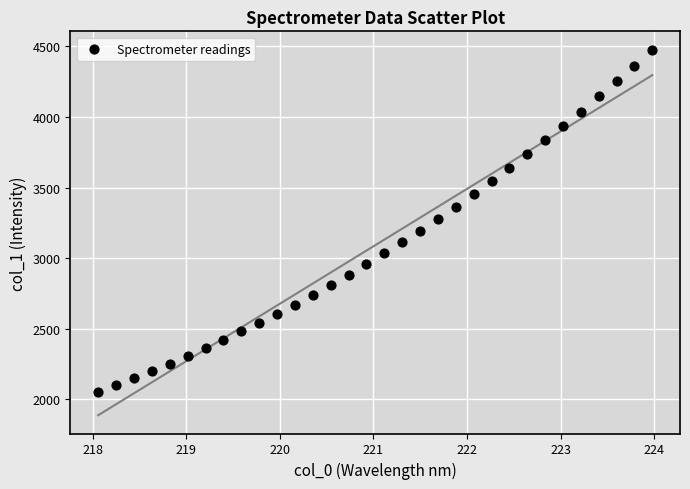

What is the range of X values (max minus min)?

5.9